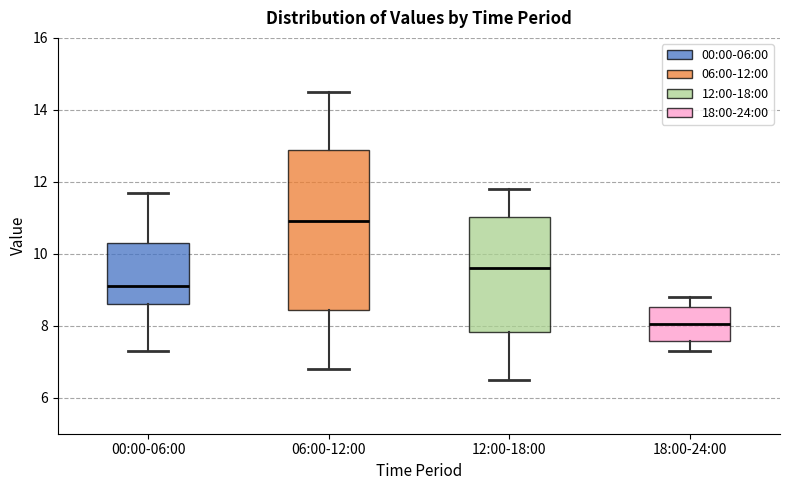

Where is the upper edge of the box for 12:00-18:00 on the y-axis? The values are not printed on the chart, so give them approximately, as read against the axis.

11.0